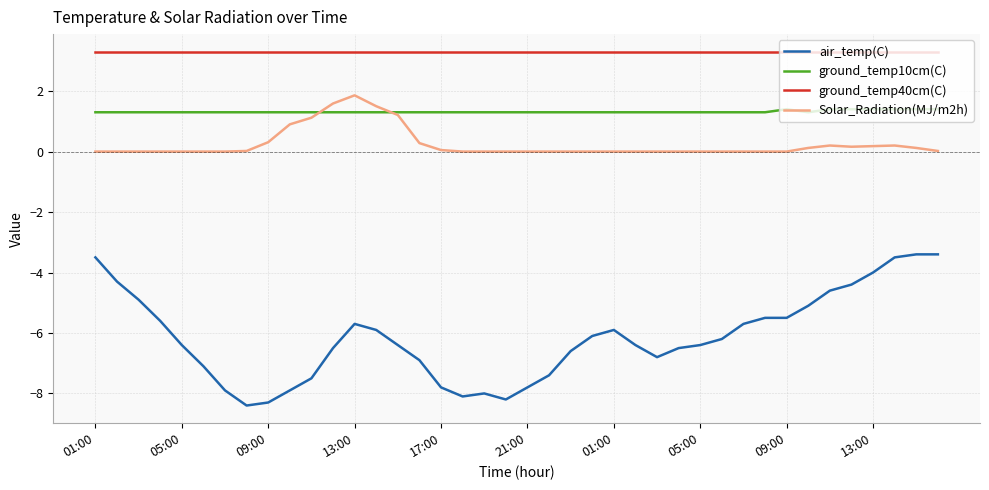

In Solar_Radiation(MJ/m2h), how many points are higher than both neighbors (excluding endpoints)?

3